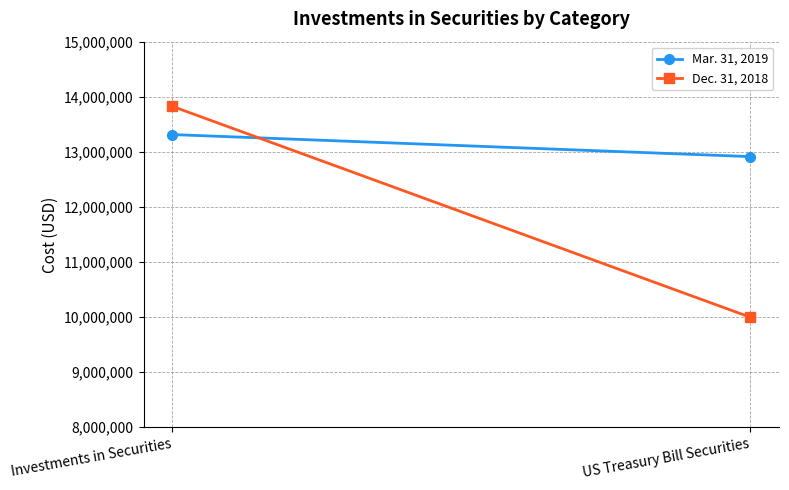

At US Treasury Bill Securities, list the series in order from largest to smallest.

Mar. 31, 2019, Dec. 31, 2018